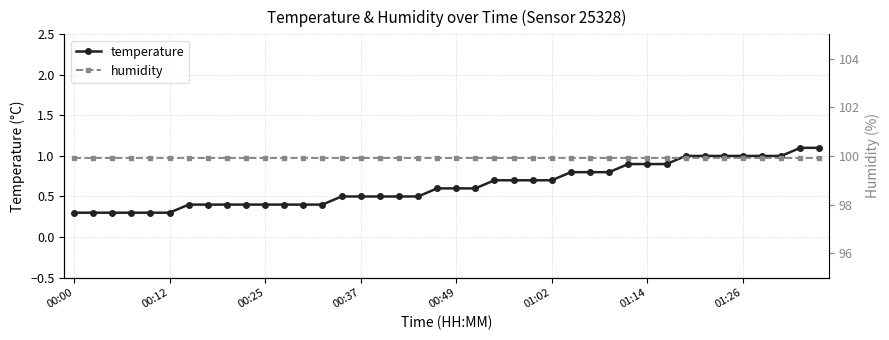

Is the value of temperature at 39 greater than the value of humidity at 38?

No